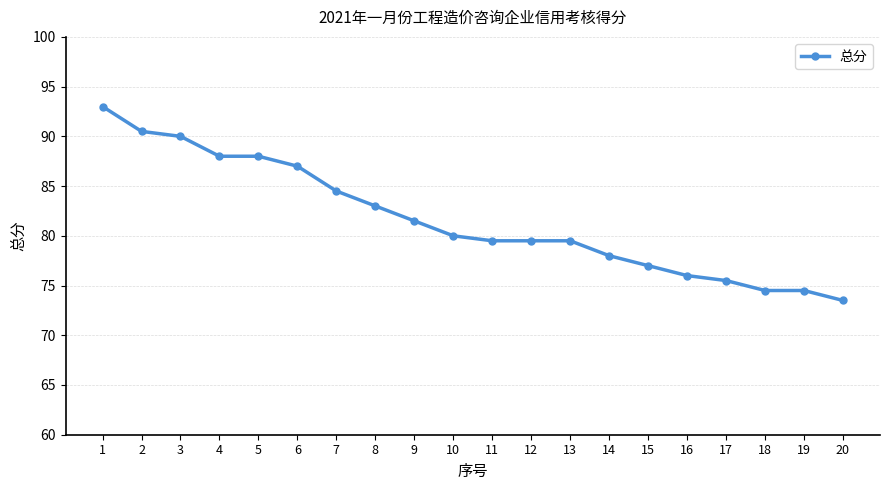

What is the average value?

81.7